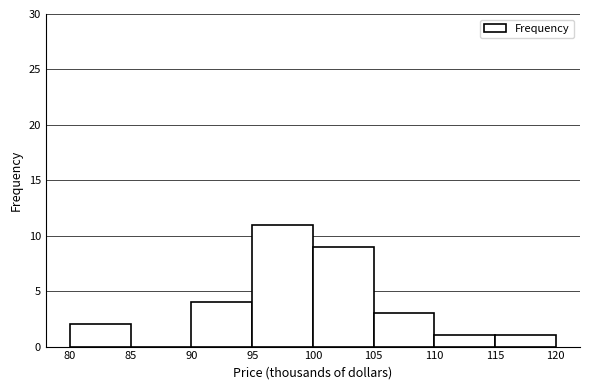

How tall is the bar that spans 110 to 115 on the x-axis? The values are not printed on the chart, so give them approximately, as read against the axis.

1